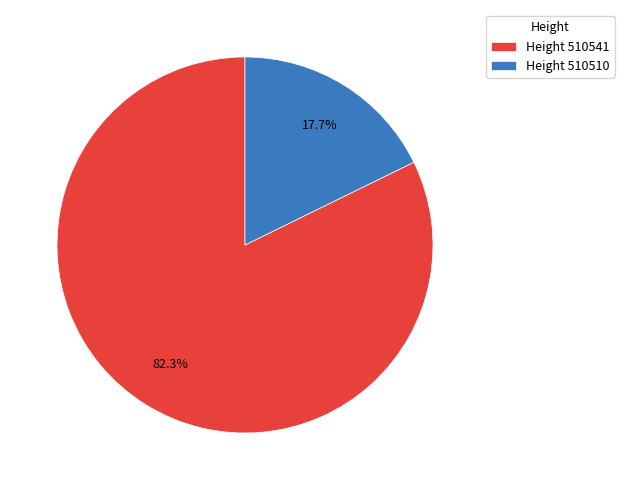

Do Height 510541 and Height 510510 together represent more than half of the pie?

Yes